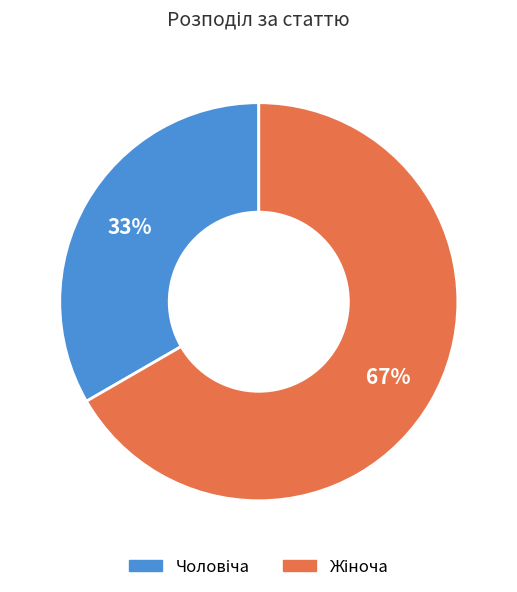

To the nearest percent, what is the average slice percentage?

50%